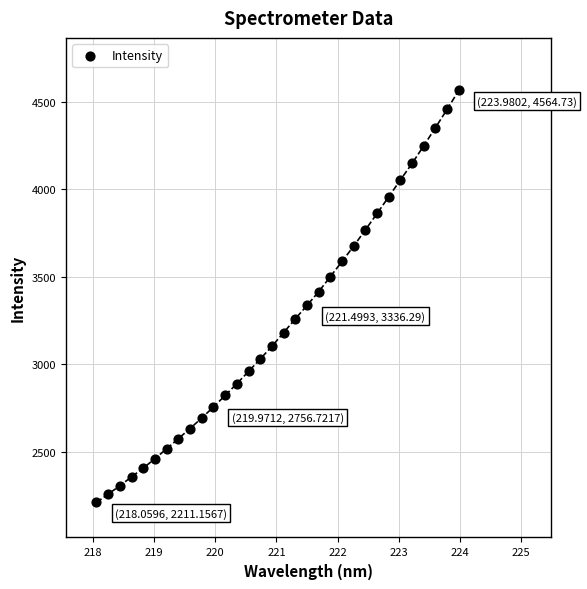

What is the range of X values (max minus min)?

5.9